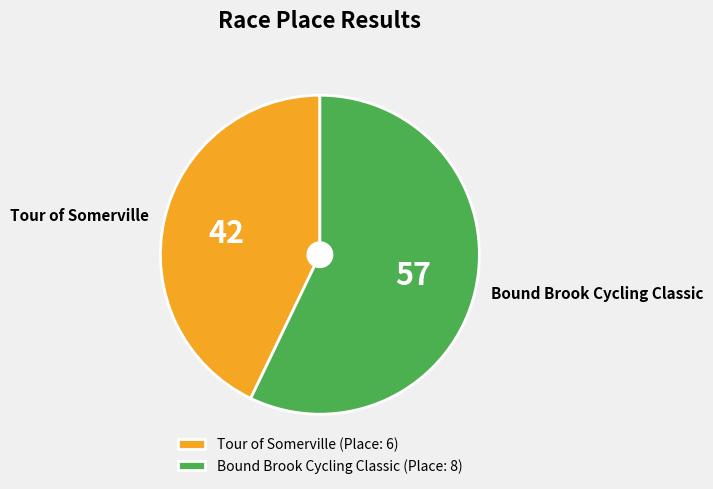

Which slice is the smallest?

Tour of Somerville